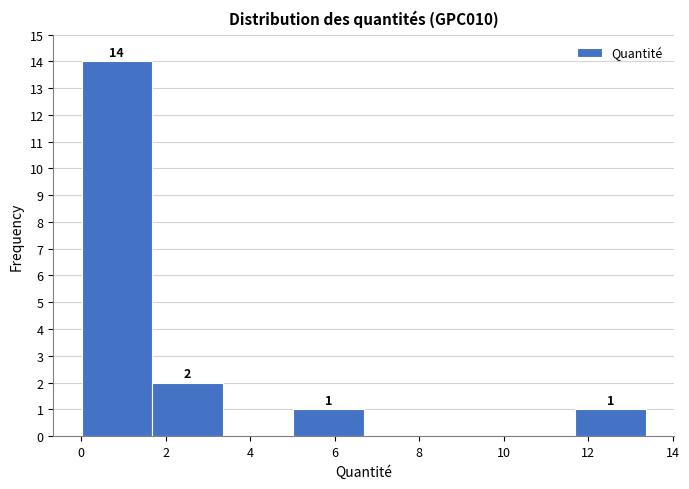

Which range on the x-axis has the tallest bar?

0.0 to 1.6